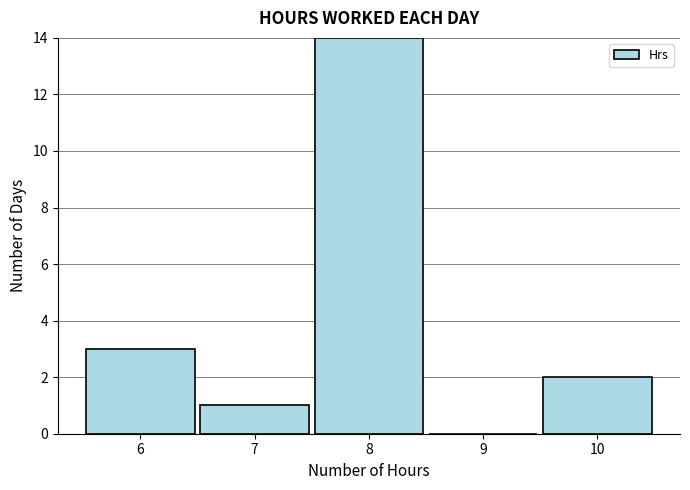

What is the height of the bar covering 5.5 to 6.5 on the x-axis? The values are not printed on the chart, so give them approximately, as read against the axis.

3